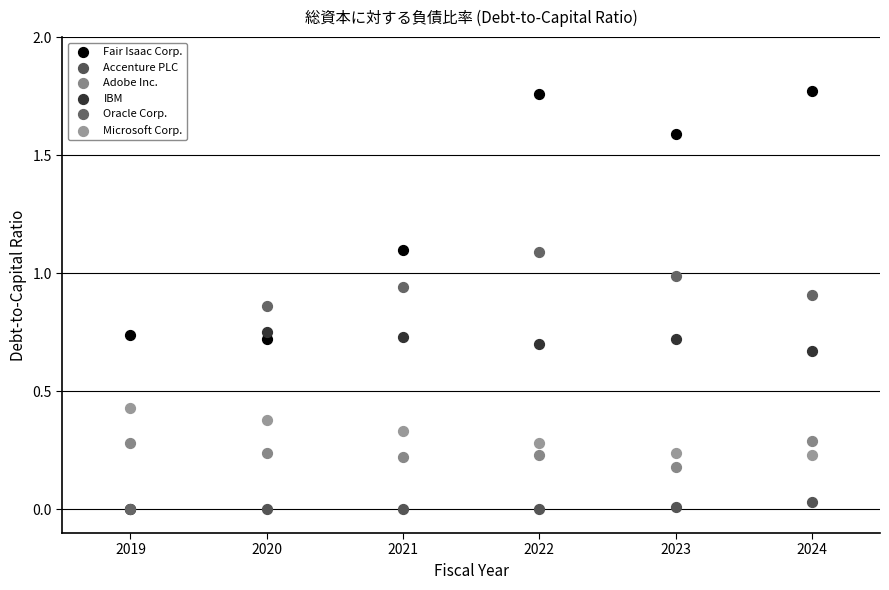

What are all the series names shown in the legend?

Fair Isaac Corp., Accenture PLC, Adobe Inc., IBM, Oracle Corp., Microsoft Corp.